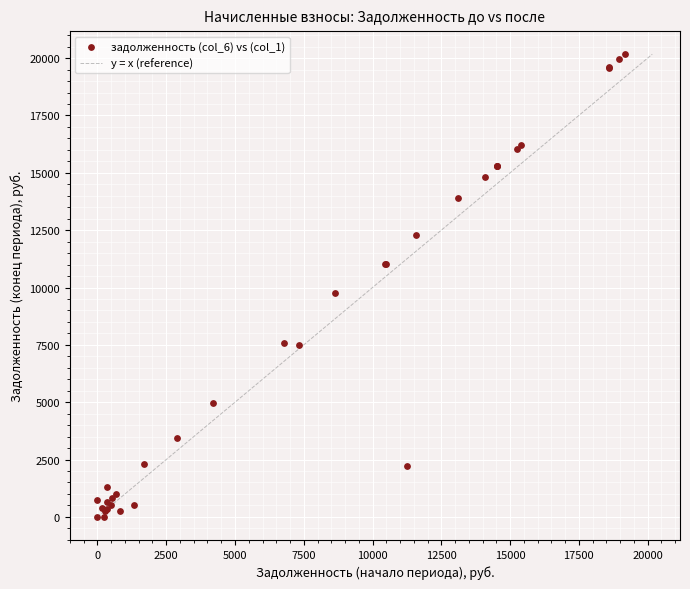

What Y value in the scatter plot is closest to 10084?

9751.9